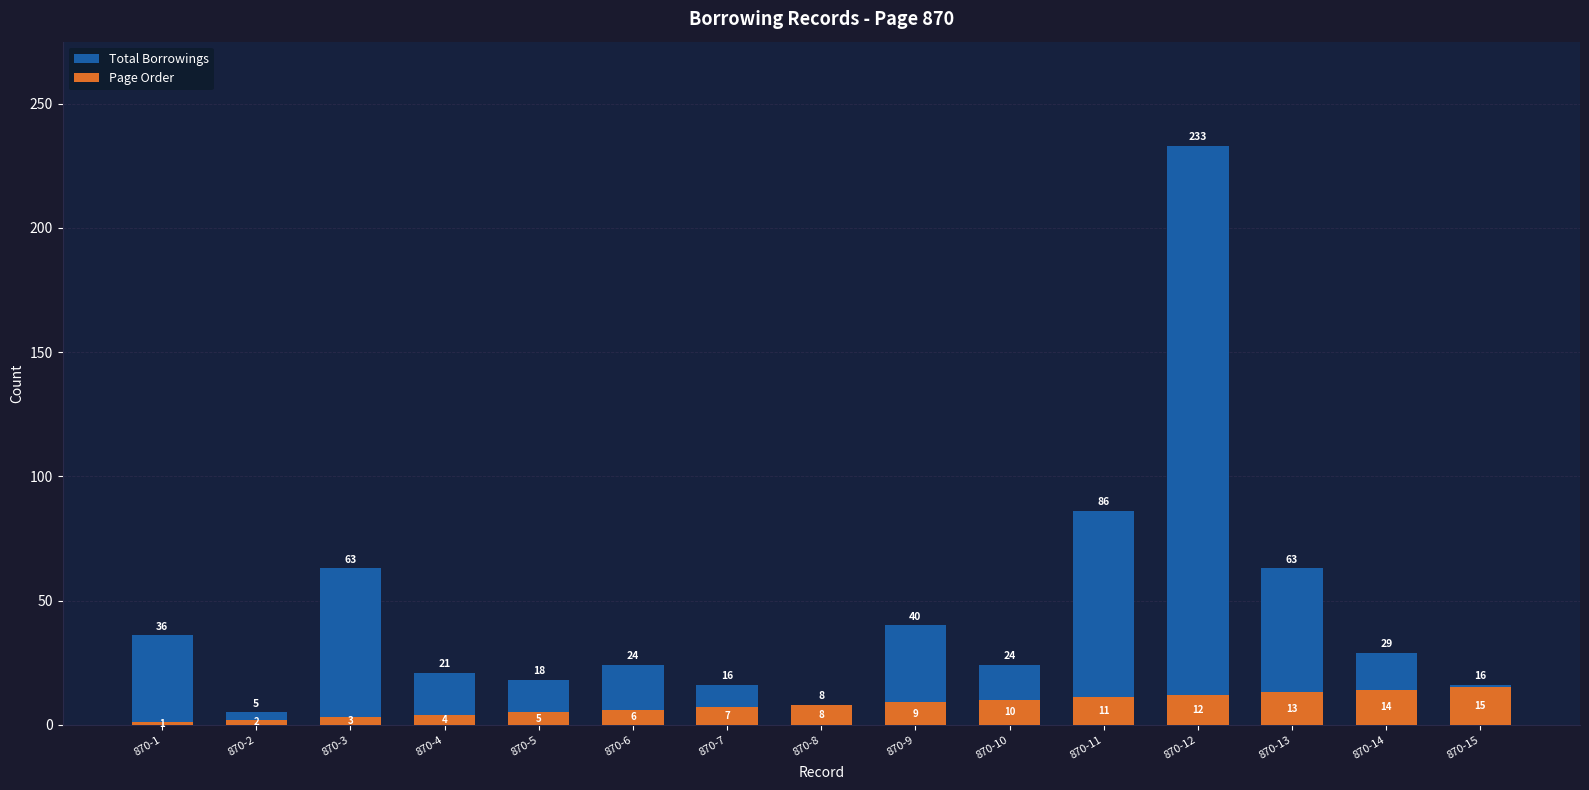

Which series has the largest range (max minus min)?

Total Borrowings